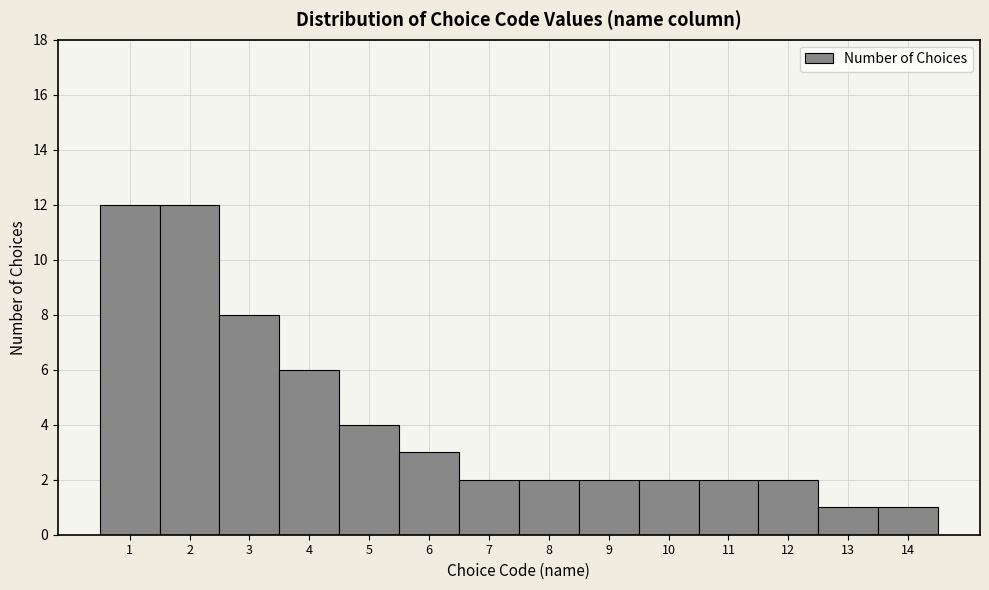

What is the height of the bar covering 13.5 to 14.5 on the x-axis? The values are not printed on the chart, so give them approximately, as read against the axis.

1